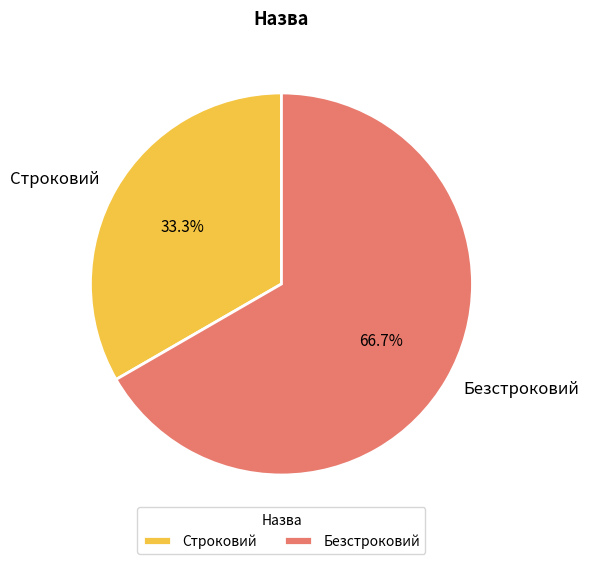

To the nearest percent, what portion does Безстроковий represent?

67%